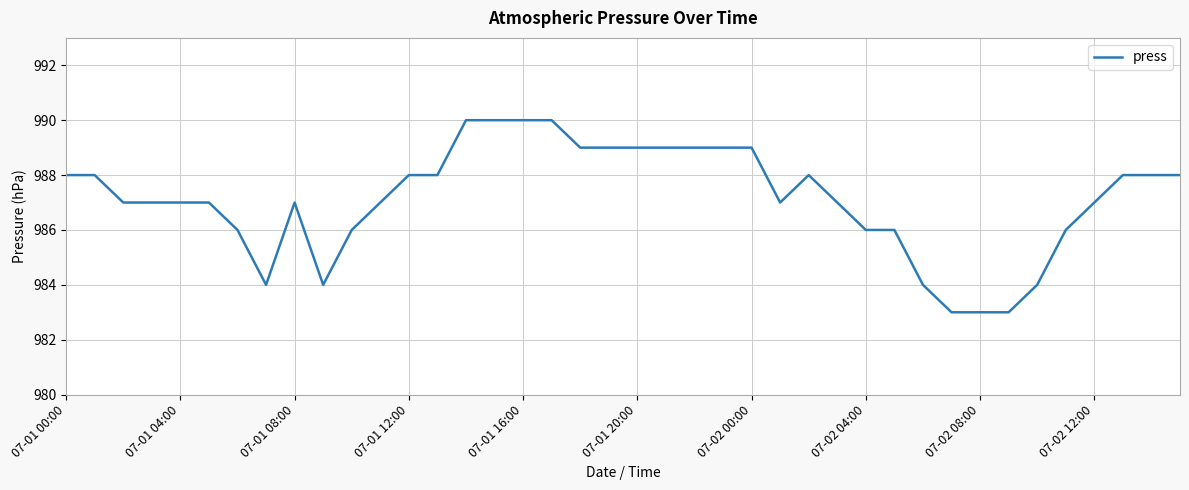

What is the smallest value displayed?

983